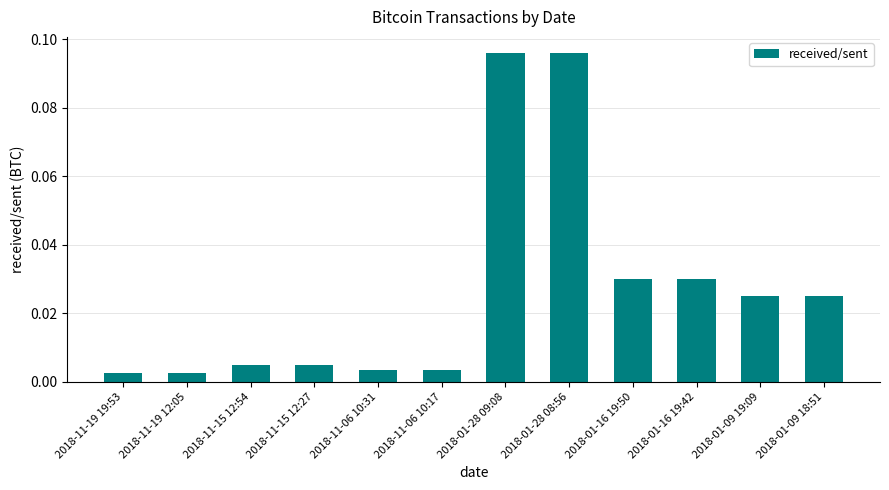

What is the change in value from 2018-11-19 19:53 to 2018-01-28 09:08?

+0.1